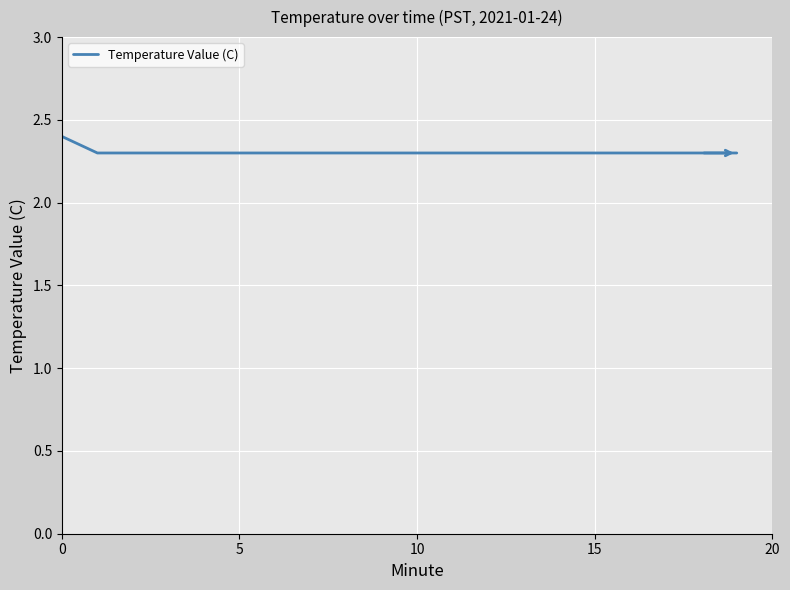

What is the greatest value displayed?

2.4